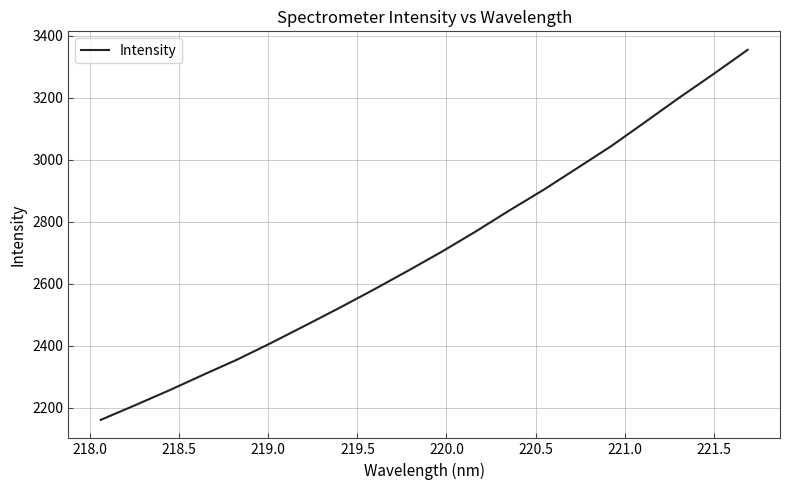

What is the maximum value shown in the chart?

3355.2